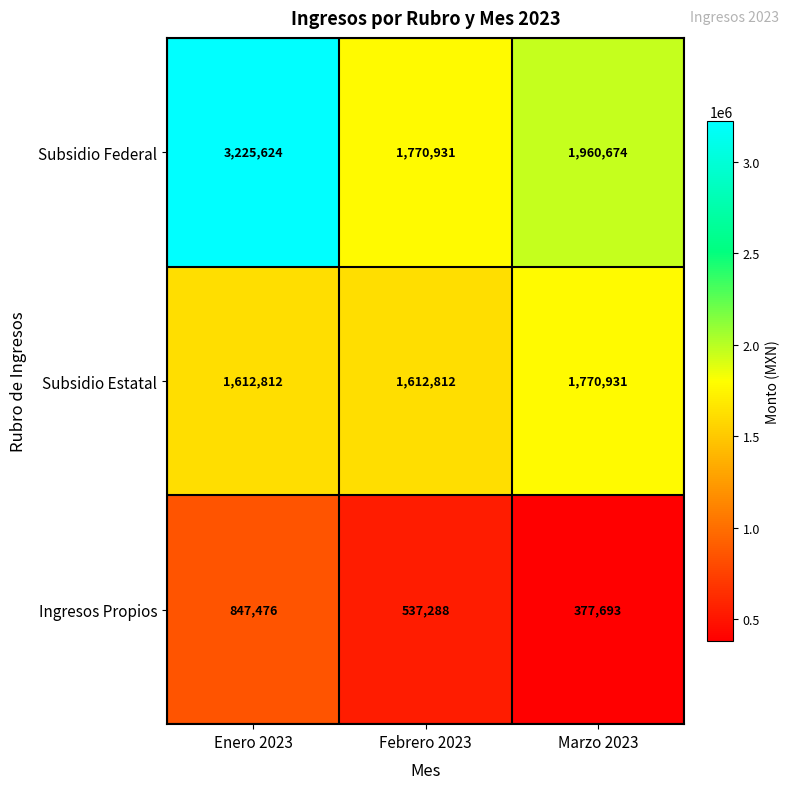

At Febrero 2023, list the series in order from smallest to largest.

Ingresos Propios, Subsidio Estatal, Subsidio Federal